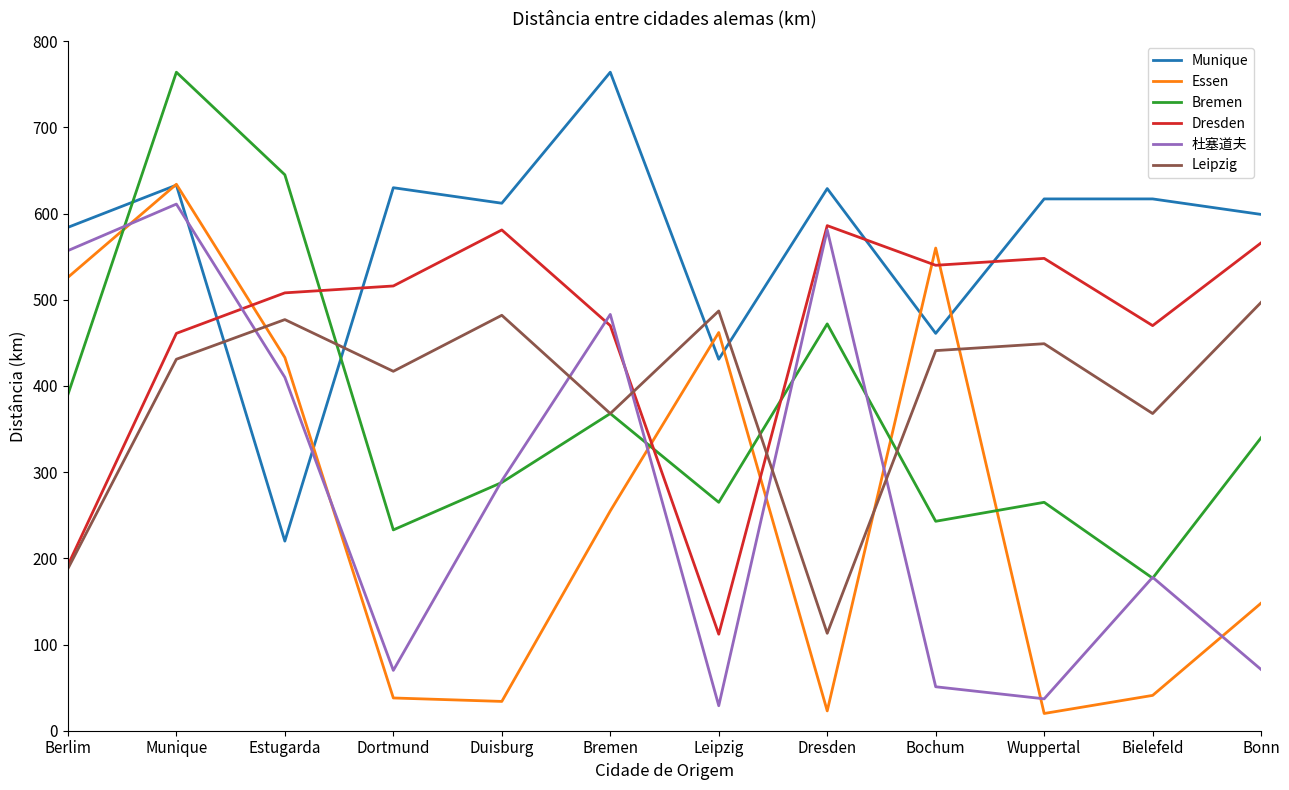

What is the difference between the maximum and minimum values in the 杜塞道夫 series?

582